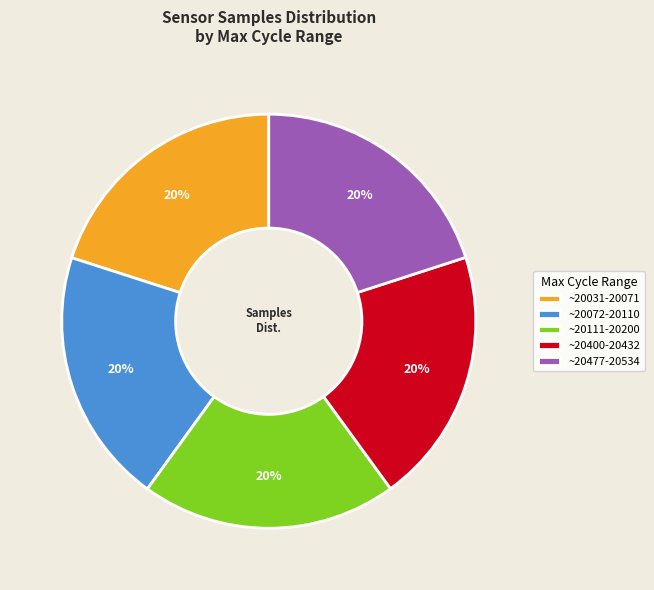

What is the ratio of the value at ~20400-20432 to the value at ~20072-20110?

1.0